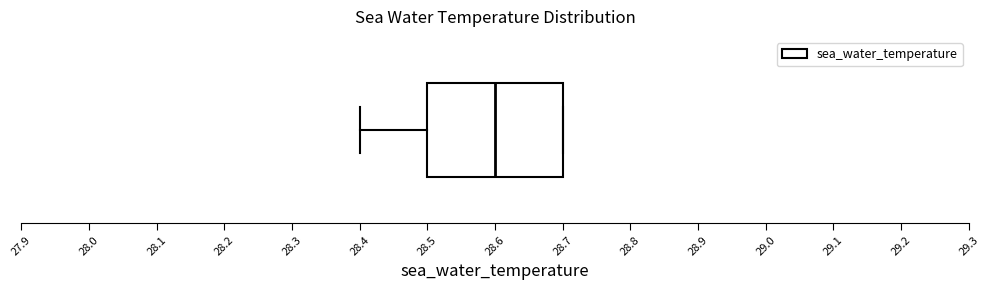

Where is the left edge of the box on the x-axis? The values are not printed on the chart, so give them approximately, as read against the axis.

28.5